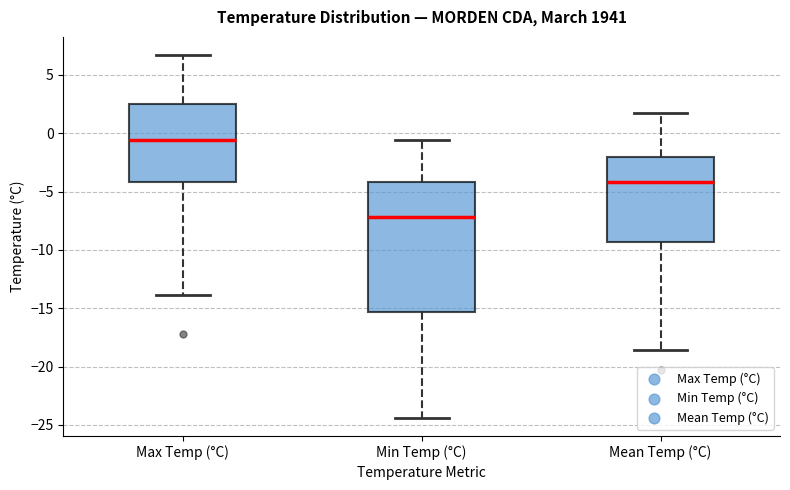

Where is the lower edge of the box for Mean Temp (°C) on the y-axis? The values are not printed on the chart, so give them approximately, as read against the axis.

-9.5